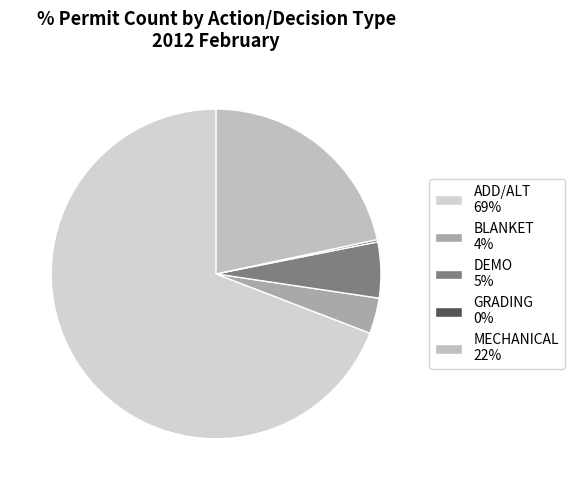

Which slice represents more than half of the pie?

ADD/ALT